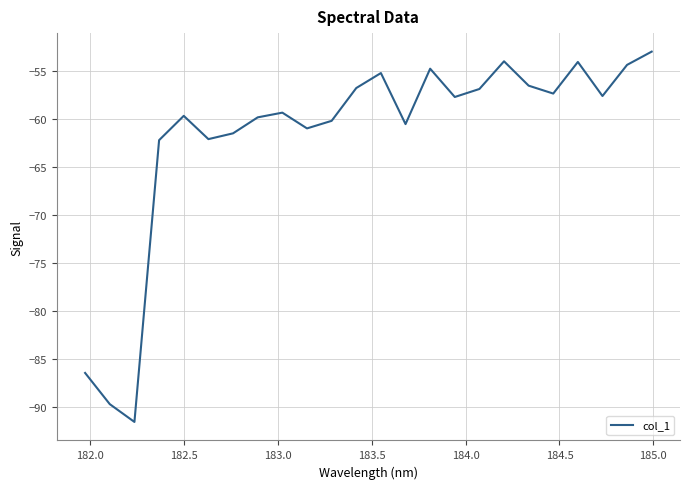

What is the greatest value displayed?

-53.0